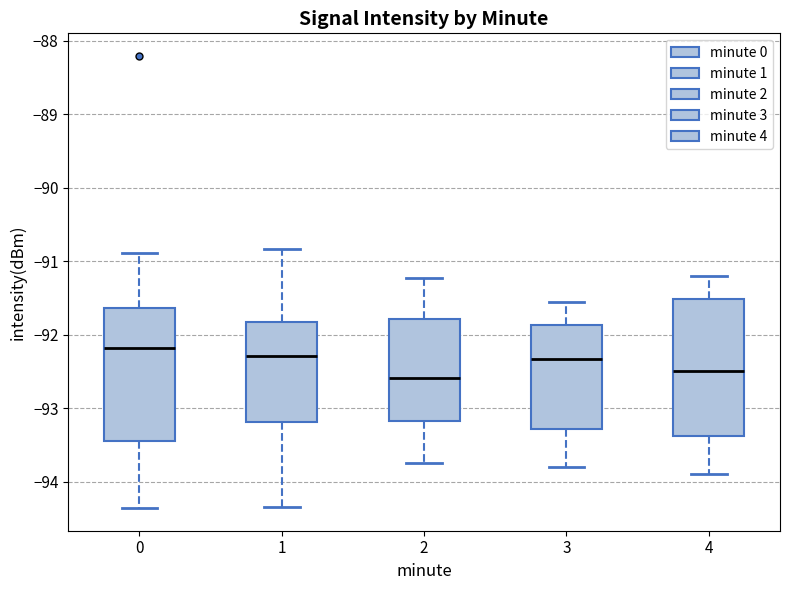

Reading left to right, transcribe this box plot: for each box, give where its median line is, the range the box spans, and where its two whiskers end, as read against the y-axis. The values are not printed on the chart, so give them approximately, as read against the axis.

0: median -92.2, box -93.4 to -91.6, whiskers -94.4 to -90.9
1: median -92.3, box -93.2 to -91.8, whiskers -94.3 to -90.8
2: median -92.6, box -93.2 to -91.8, whiskers -93.7 to -91.2
3: median -92.3, box -93.3 to -91.9, whiskers -93.8 to -91.5
4: median -92.5, box -93.4 to -91.5, whiskers -93.9 to -91.2